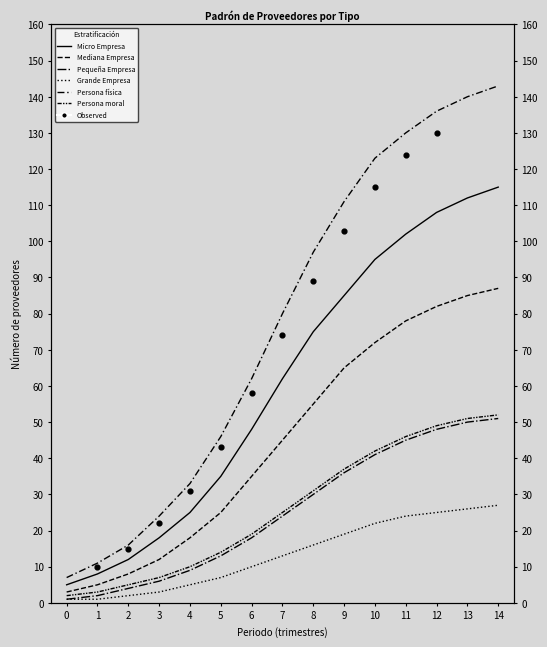

Which series contains the highest Y value?

Persona física